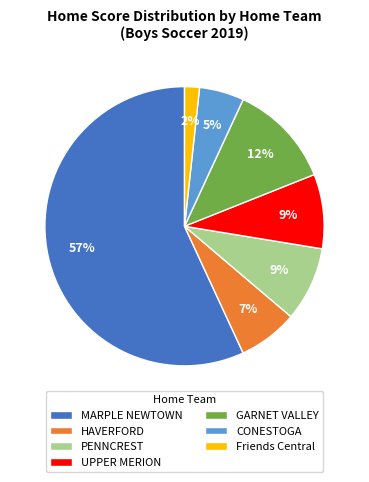

Combined, do UPPER MERION and PENNCREST account for over 50%?

No